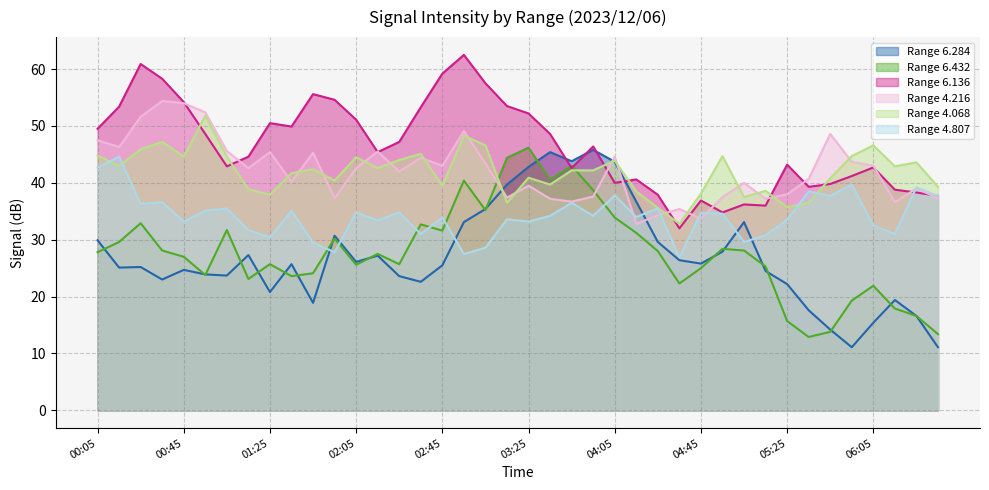

Where is 6.284 nearest to the value 28?

04:55